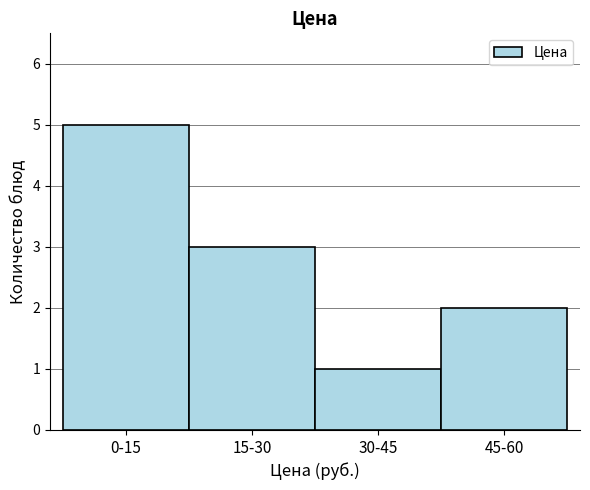

Reading right to left, what are all the values shown in this chart?

45-60=2	30-45=1	15-30=3	0-15=5